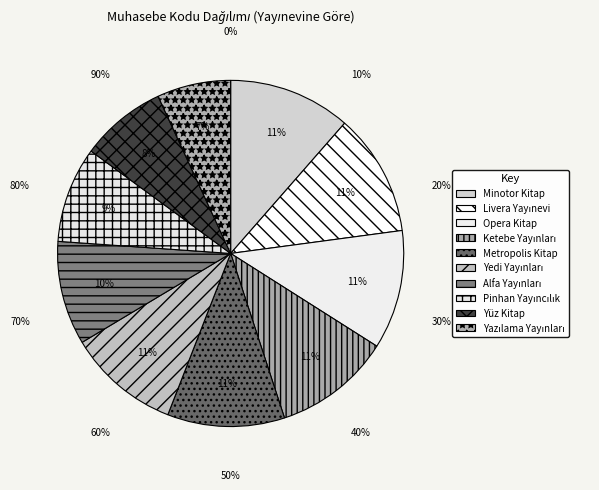

To the nearest percent, what is the difference between the Minotor Kitap and Yüz Kitap slice percentages?

3%